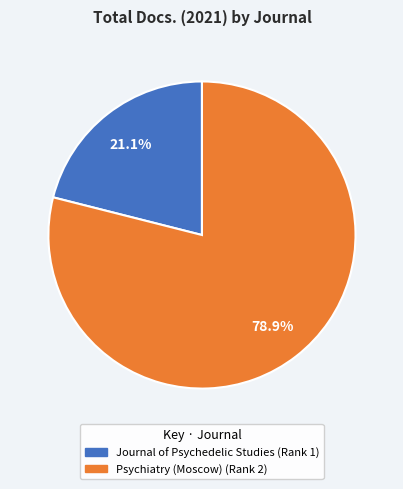

The Psychiatry (Moscow) slice represents 73% of the pie. True or false?

False